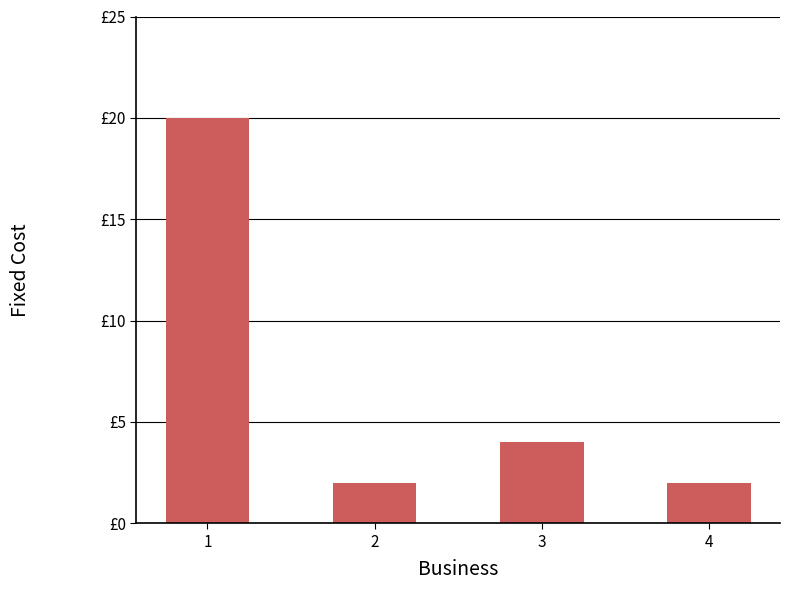

True or false: the data shows 4 at 3.

True